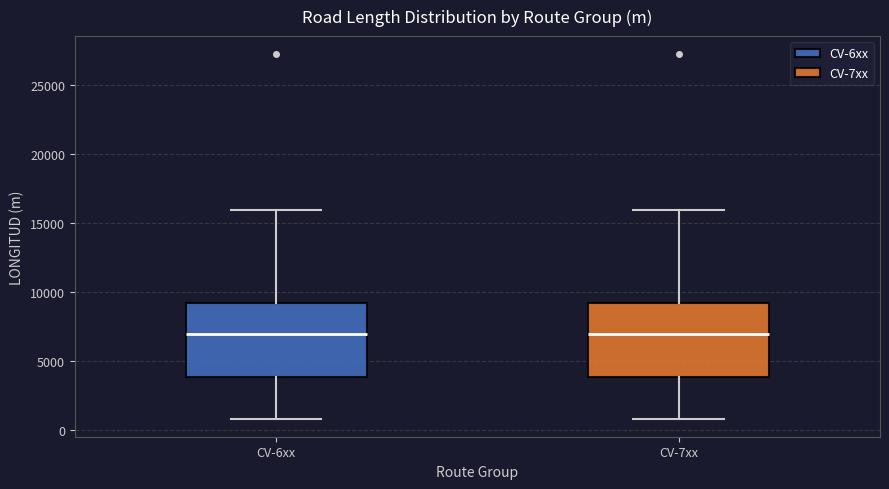

Reading left to right, transcribe this box plot: for each box, give where its median line is, the range the box spans, and where its two whiskers end, as read against the y-axis. The values are not printed on the chart, so give them approximately, as read against the axis.

CV-6xx: median 7000, box 4000 to 9000, whiskers 1000 to 16000
CV-7xx: median 7000, box 4000 to 9000, whiskers 1000 to 16000